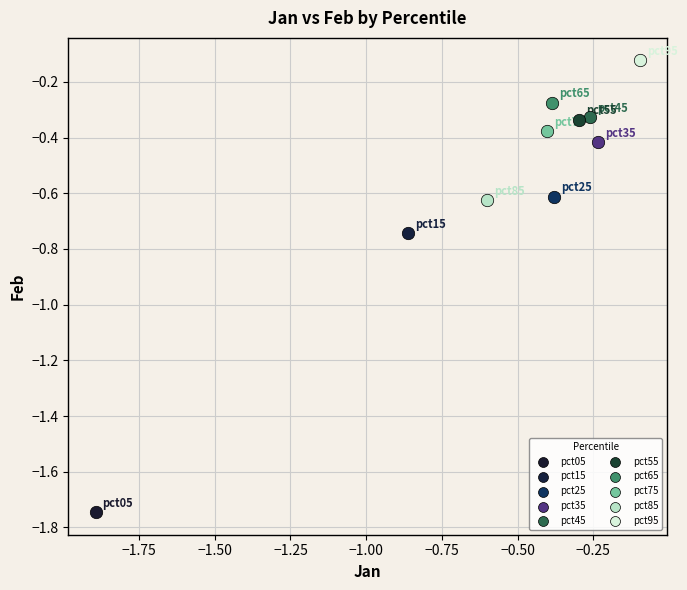

Which series reaches the maximum Y coordinate?

pct95